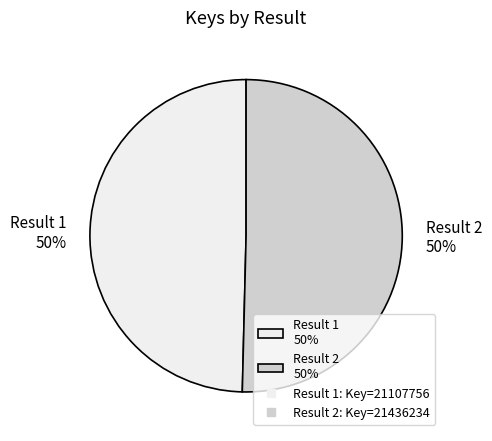

The Result 1 50% slice represents 39% of the pie. True or false?

False